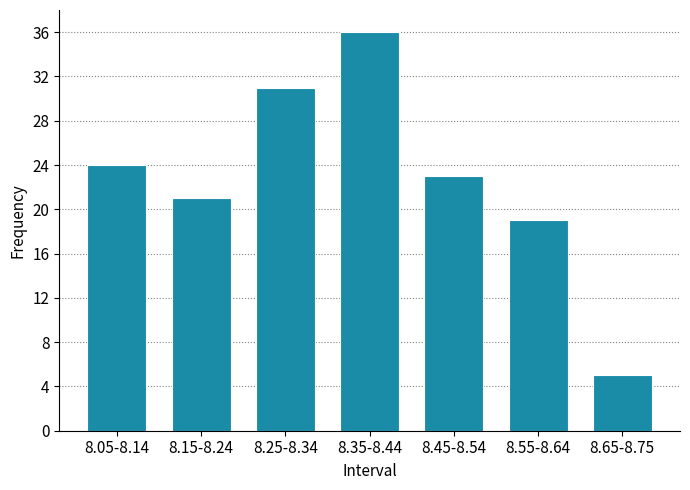

Reading right to left, list all the values displayed in this chart.

8.65-8.75=5	8.55-8.64=19	8.45-8.54=23	8.35-8.44=36	8.25-8.34=31	8.15-8.24=21	8.05-8.14=24